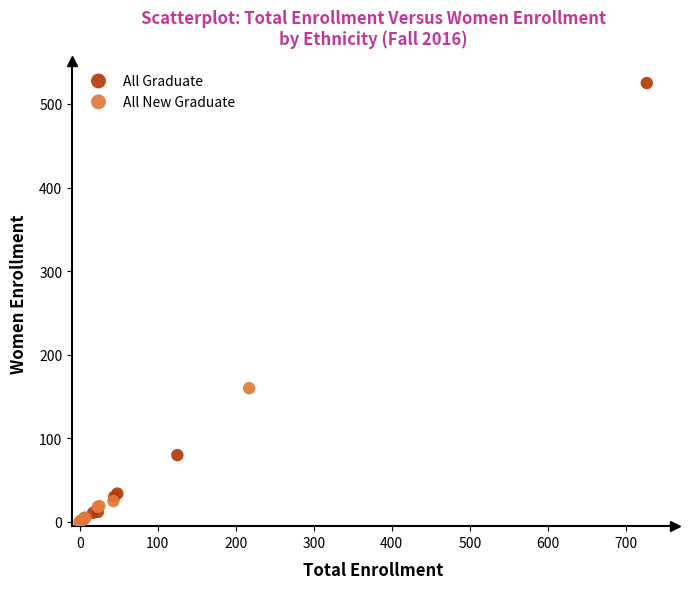

Which series reaches the maximum Y coordinate?

All Graduate